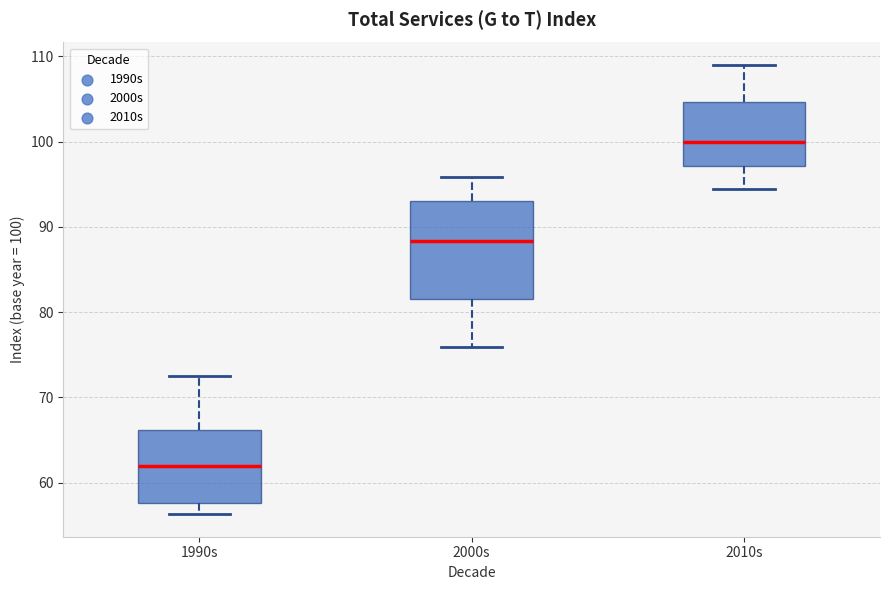

Where does the lower whisker of the box for 2000s end on the y-axis? The values are not printed on the chart, so give them approximately, as read against the axis.

76